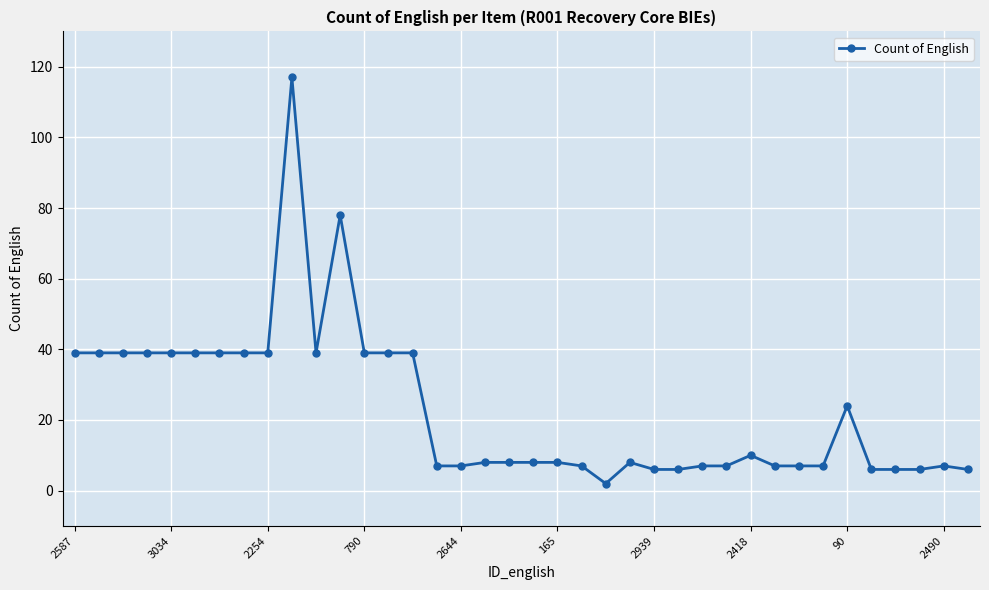

What is the greatest value displayed?

117